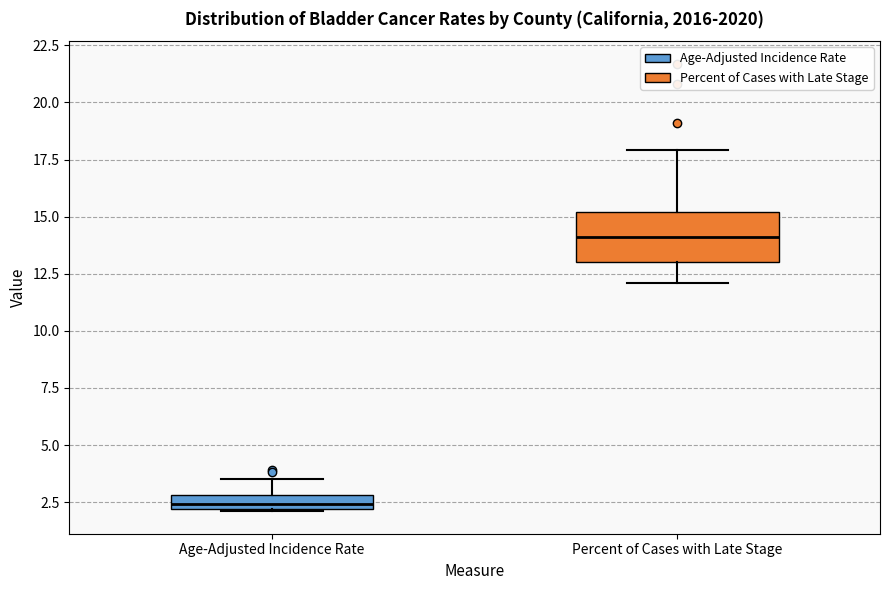

Where is the lower edge of the box for Age-Adjusted Incidence Rate on the y-axis? The values are not printed on the chart, so give them approximately, as read against the axis.

2.0